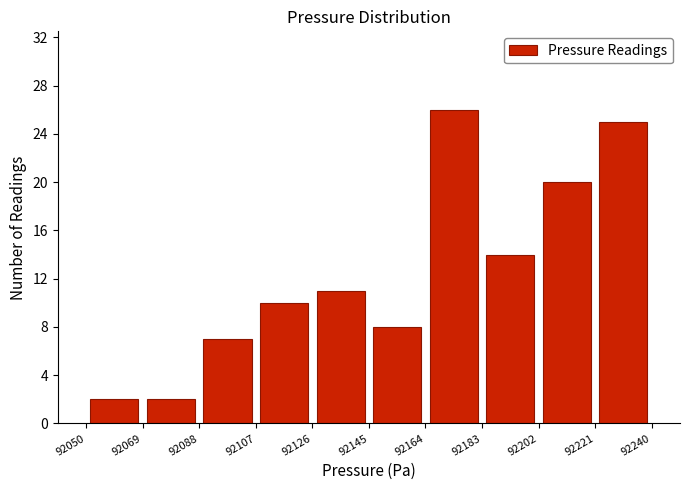

Reading left to right, list every bar in this chart as the range it spans on the x-axis followed by its height. The values are not printed on the chart, so give them approximately, as read against the axis.

92050 to 92069: 2
92069 to 92088: 2
92088 to 92107: 7
92107 to 92126: 10
92126 to 92145: 11
92145 to 92164: 8
92164 to 92183: 26
92183 to 92202: 14
92202 to 92221: 20
92221 to 92240: 25